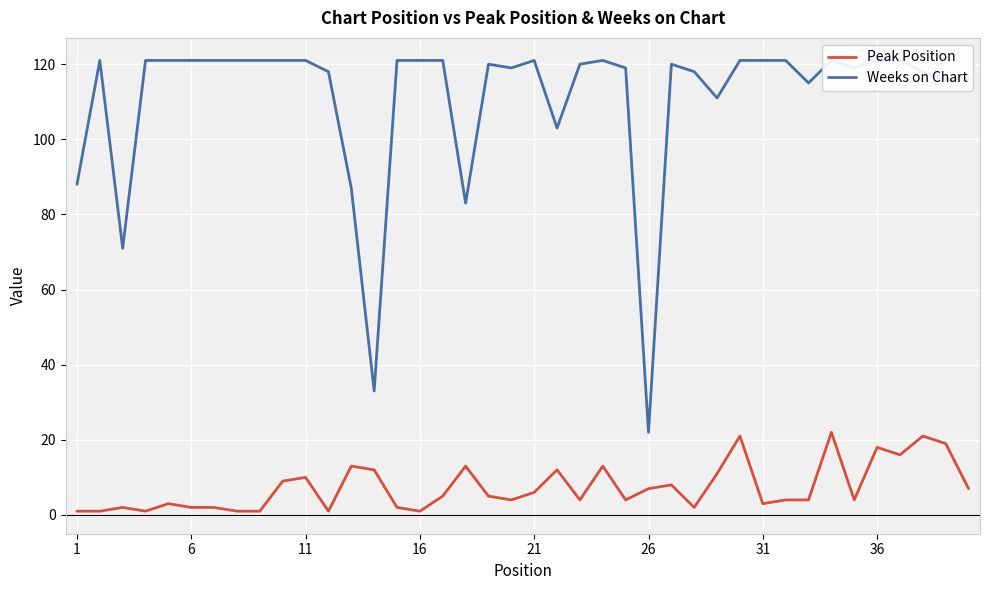

Reading left to right, what are all the values shown in this chart?

Peak Position: 1	1	2	1	3	2	2	1	1	9	10	1	13	12	2	1	5	13	5	4	6	12	4	13	4	7	8	2	11	21	3	4	4	22	4	18	16	21	19	7
Weeks on Chart: 88	121	71	121	121	121	121	121	121	121	121	118	87	33	121	121	121	83	120	119	121	103	120	121	119	22	120	118	111	121	121	121	115	121	119	121	121	118	116	116